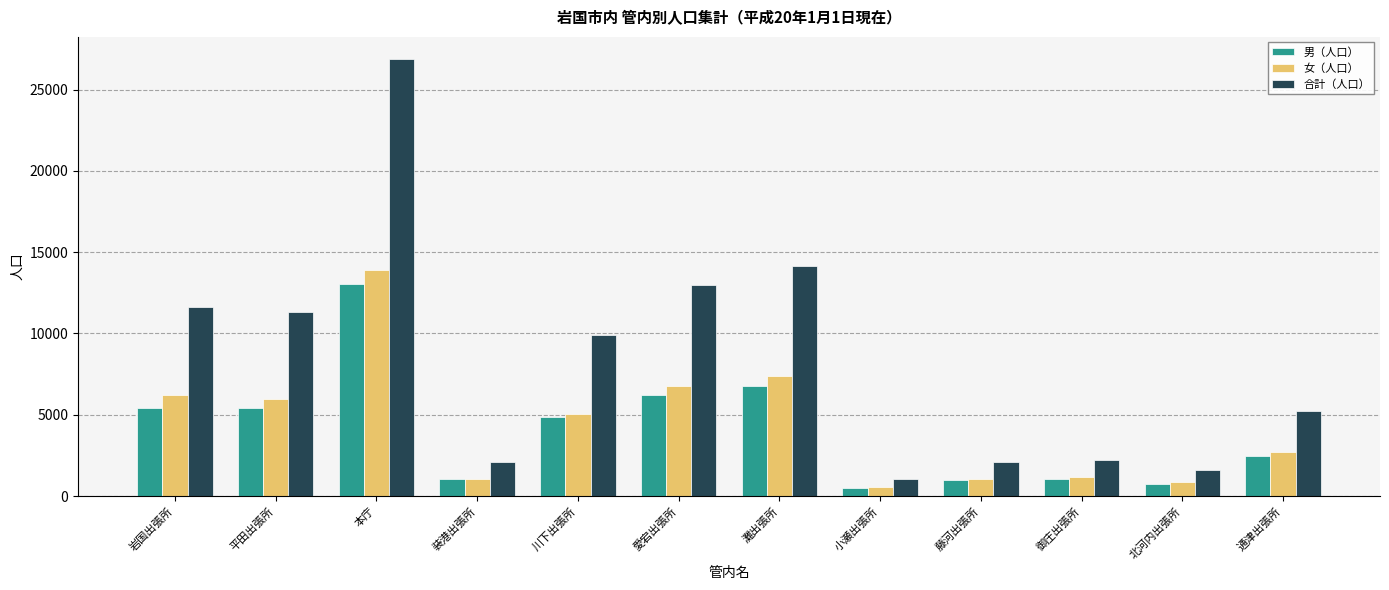

At which category is the sum across all series the highest?

本庁